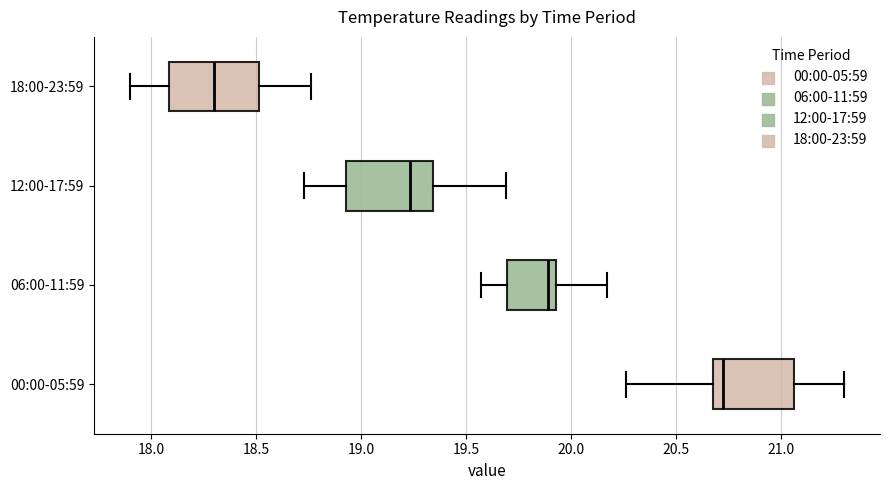

Reading bottom to top, read every box against the x-axis: the position of its median line, the range the box covers, and the ends of its whiskers. The values are not printed on the chart, so give them approximately, as read against the axis.

00:00-05:59: median 20.75, box 20.70 to 21.05, whiskers 20.25 to 21.30
06:00-11:59: median 19.90, box 19.70 to 19.95, whiskers 19.55 to 20.15
12:00-17:59: median 19.25, box 18.95 to 19.35, whiskers 18.75 to 19.70
18:00-23:59: median 18.30, box 18.10 to 18.50, whiskers 17.90 to 18.75